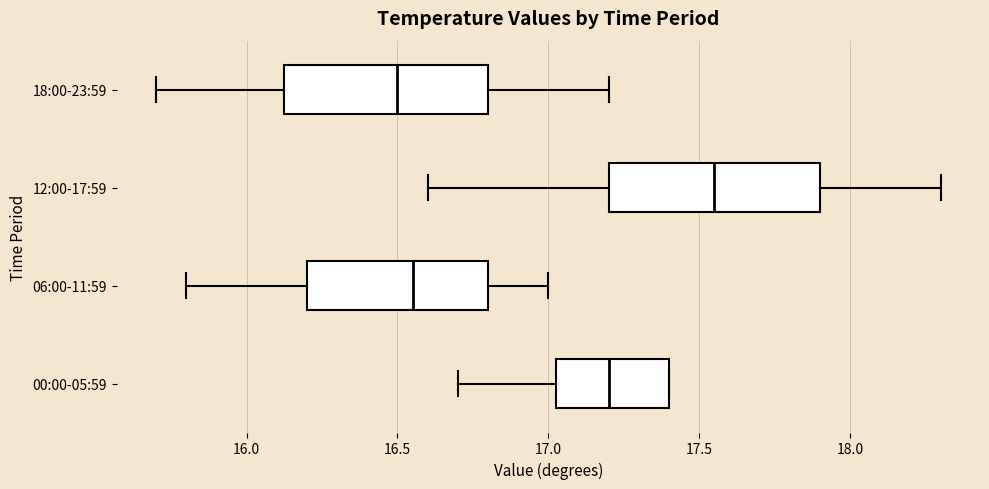

Reading bottom to top, read every box against the x-axis: the position of its median line, the range the box covers, and the ends of its whiskers. The values are not printed on the chart, so give them approximately, as read against the axis.

00:00-05:59: median 17.20, box 17.05 to 17.40, whiskers 16.70 to 17.40
06:00-11:59: median 16.55, box 16.20 to 16.80, whiskers 15.80 to 17.00
12:00-17:59: median 17.55, box 17.20 to 17.90, whiskers 16.60 to 18.30
18:00-23:59: median 16.50, box 16.15 to 16.80, whiskers 15.70 to 17.20